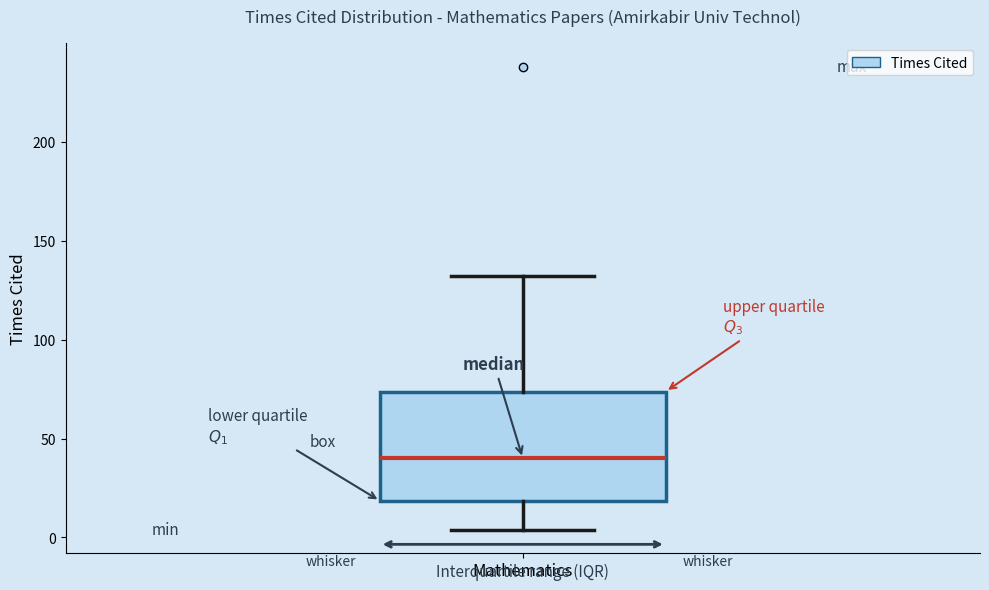

Transcribe this box plot: give where the median line is, the range the box spans, and where the two whiskers end, as read against the y-axis. The values are not printed on the chart, so give them approximately, as read against the axis.

median 40, box 20 to 75, whiskers 5 to 130